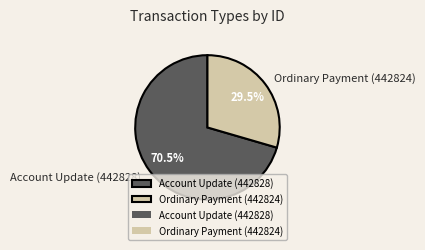

To the nearest percent, what is the average slice percentage?

50%